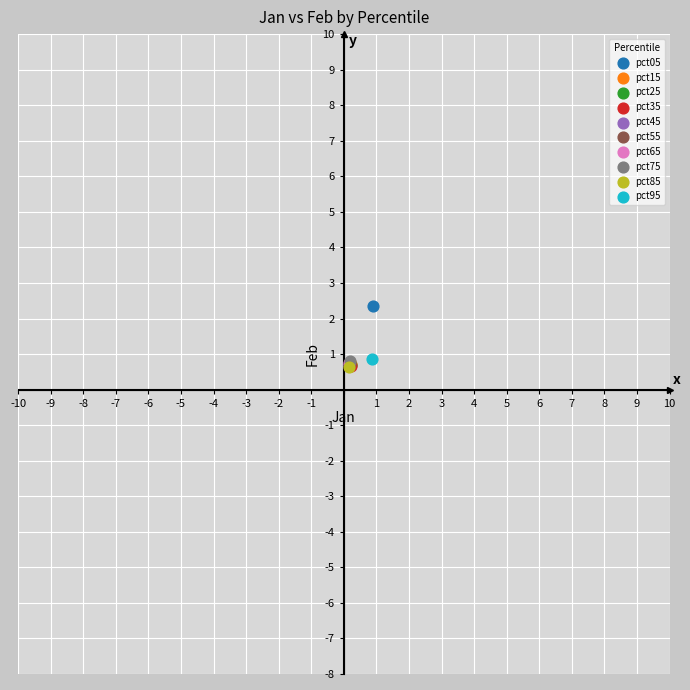

What are all the series names shown in the legend?

pct05, pct15, pct25, pct35, pct45, pct55, pct65, pct75, pct85, pct95